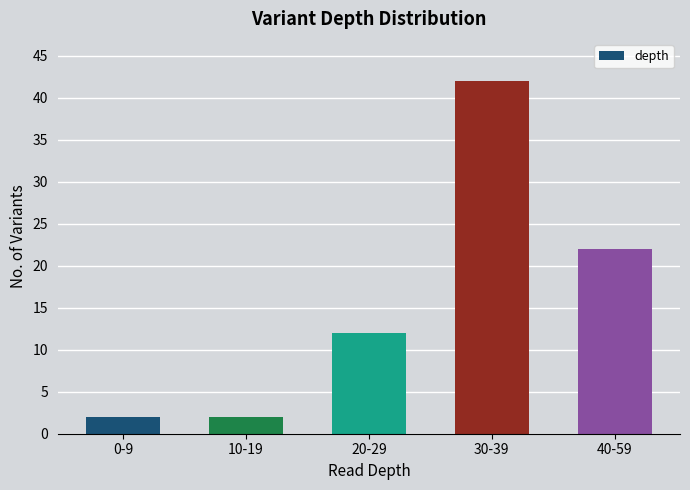

Reading left to right, extract all data points from this chart.

2	2	12	42	22